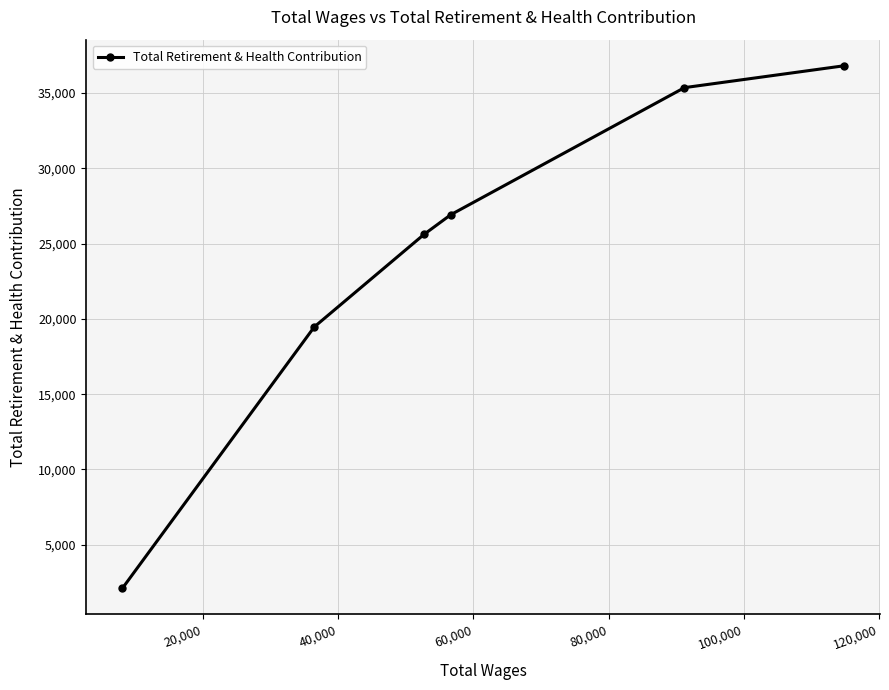

What is the sum of all values?

146263